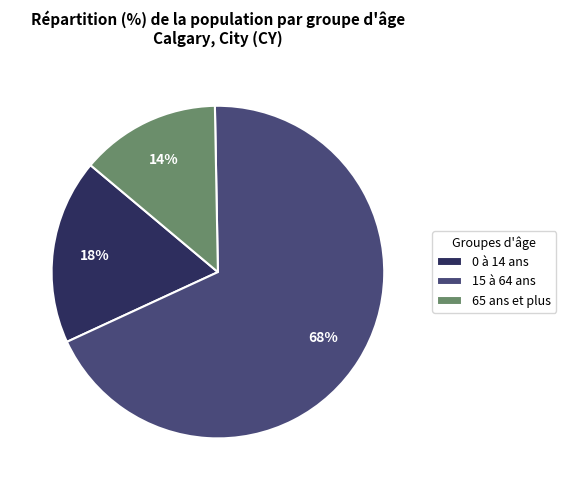

Combined, do 65 ans et plus and 0 à 14 ans account for over 50%?

No